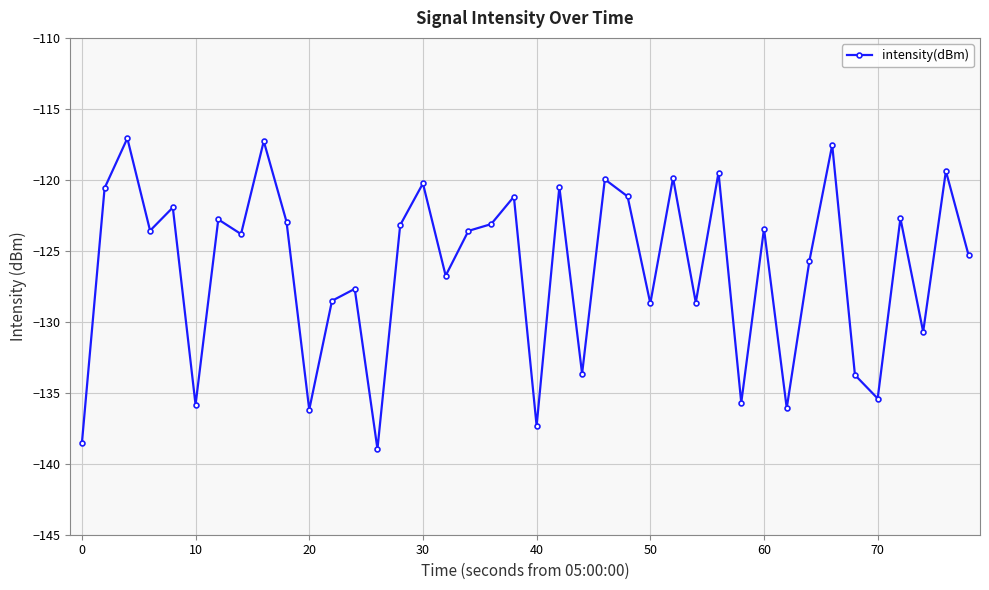

What is the value of the 36th point from the left?

-135.4